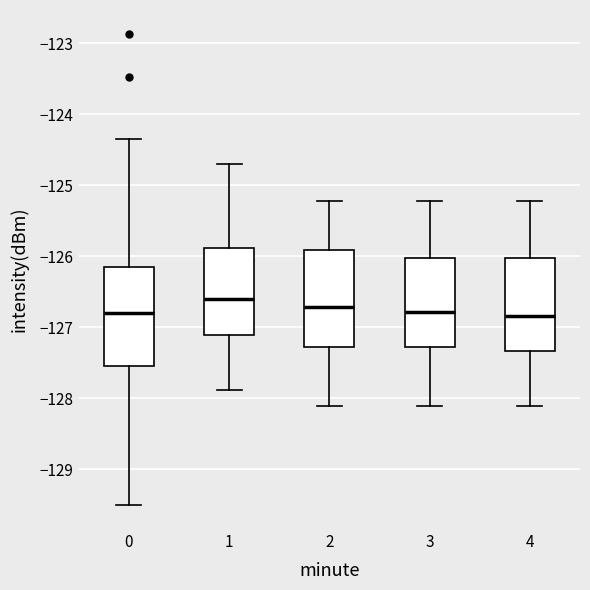

Where does the median line of the box at x = 0 sit on the y-axis? The values are not printed on the chart, so give them approximately, as read against the axis.

-126.8